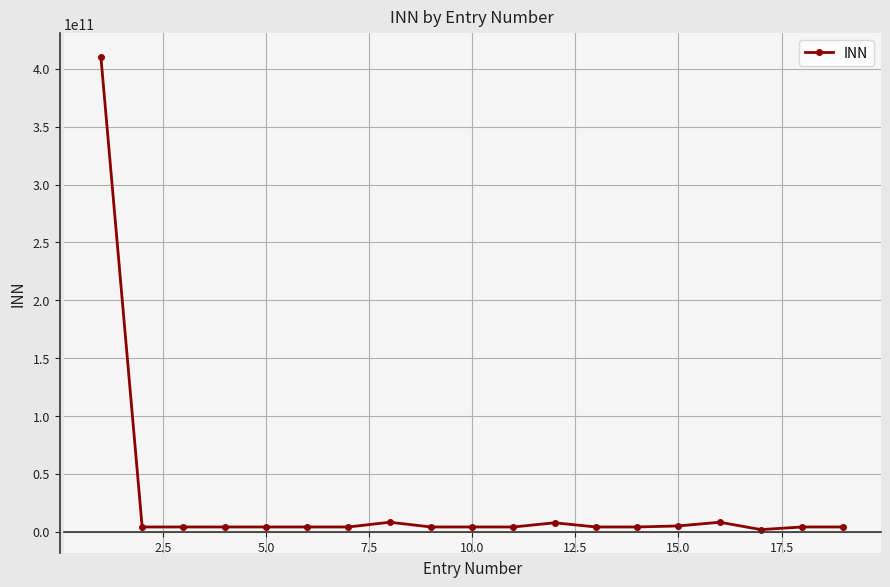

What is the average value?

26020846073